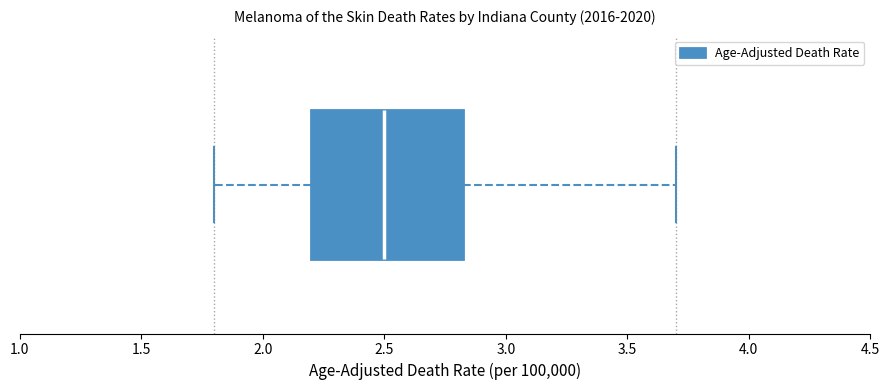

Where does the median line of the box sit on the x-axis? The values are not printed on the chart, so give them approximately, as read against the axis.

2.50